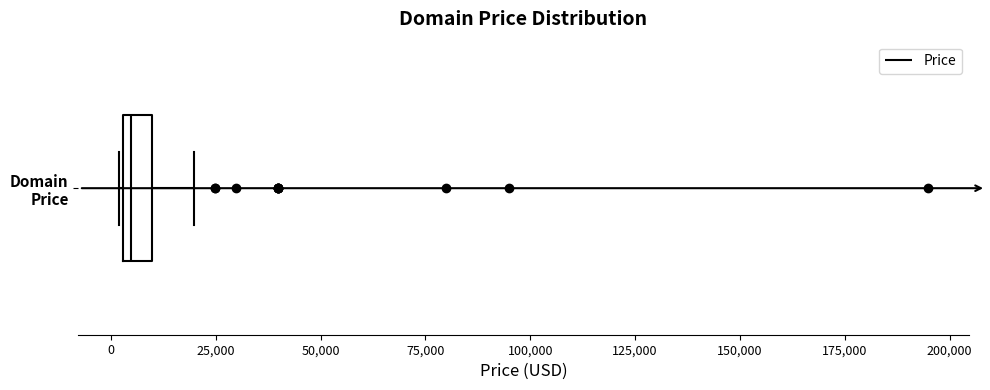

Where is the left edge of the box for Domain Price on the x-axis? The values are not printed on the chart, so give them approximately, as read against the axis.

5000